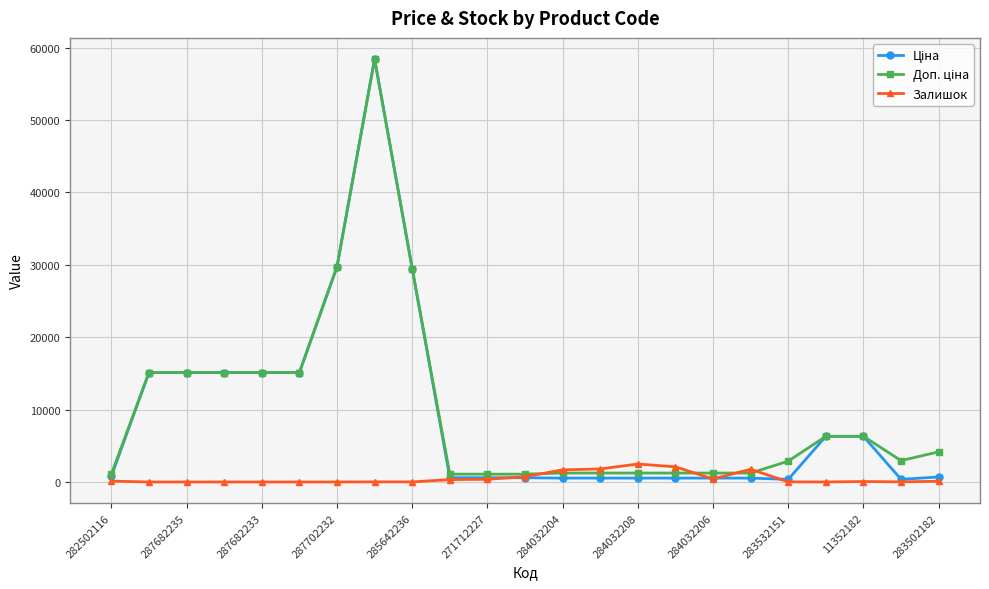

What is the value of the Залишок point at the 14th from the left?

1802.0